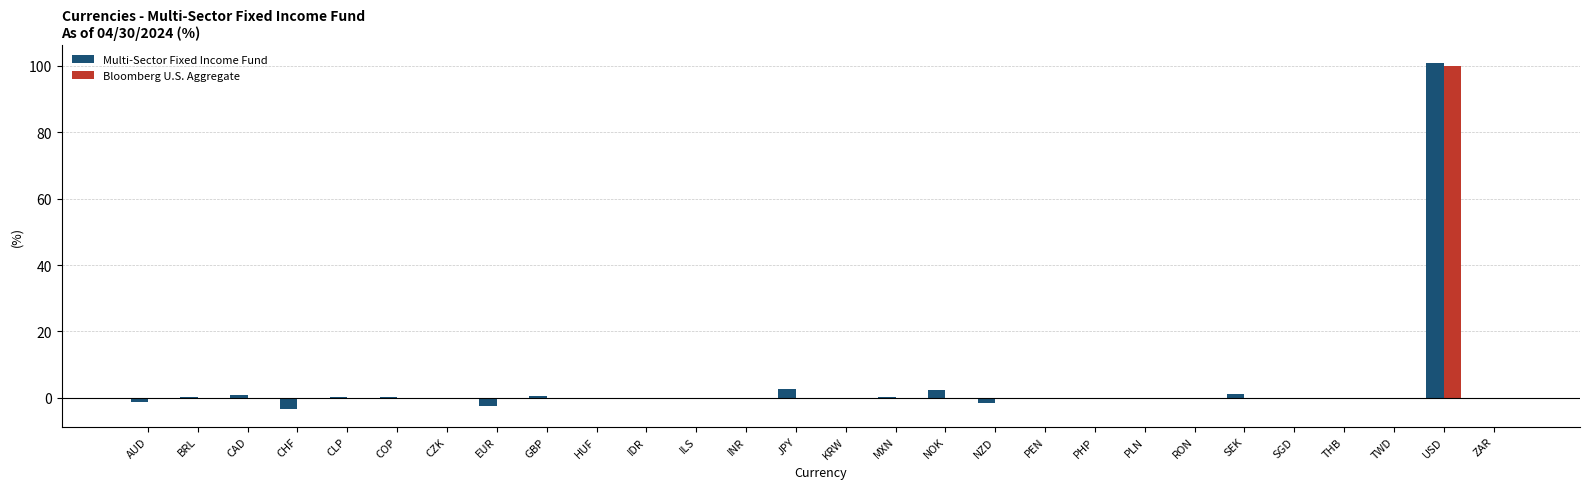

The Multi-Sector Fixed Income Fund series shows -41.8 at ZAR. True or false?

False